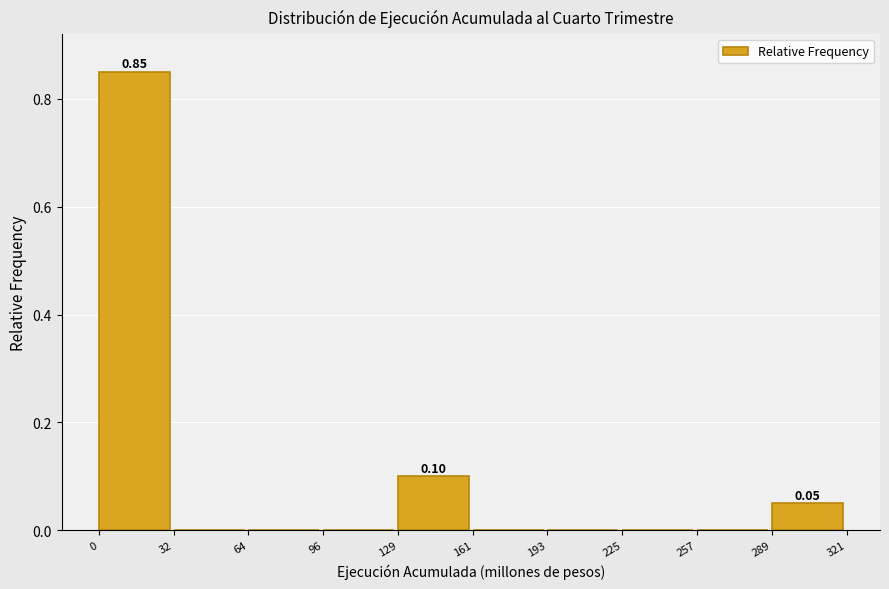

Which range on the x-axis has the tallest bar?

0 to 32